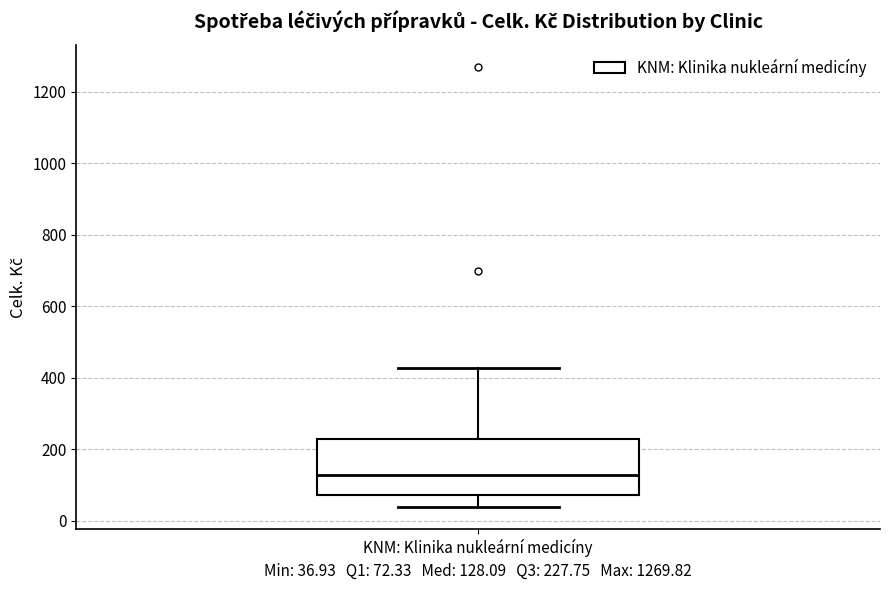

Where is the upper edge of the box for KNM: Klinika nukleární medicíny on the y-axis? The values are not printed on the chart, so give them approximately, as read against the axis.

220